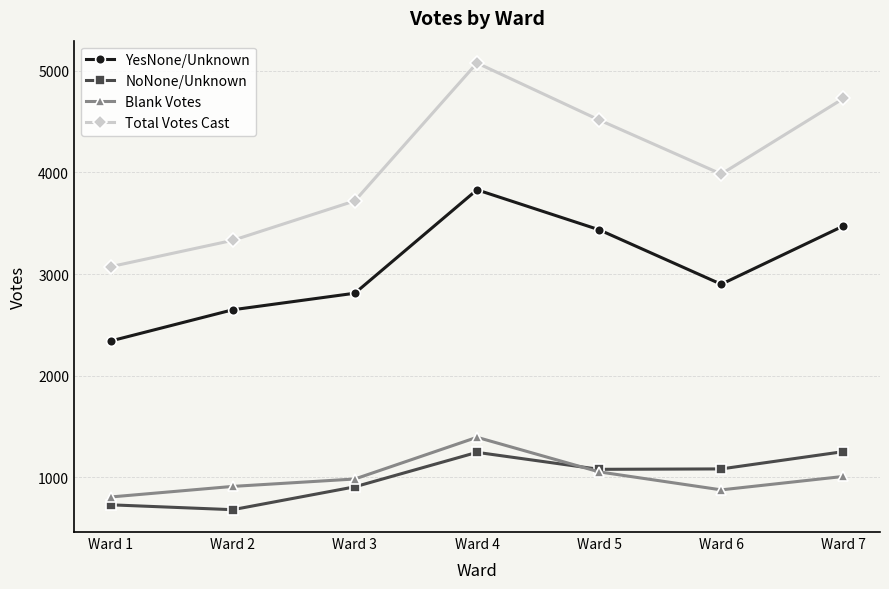

True or false: Total Votes Cast has more than 2 points higher than both neighbors.

False